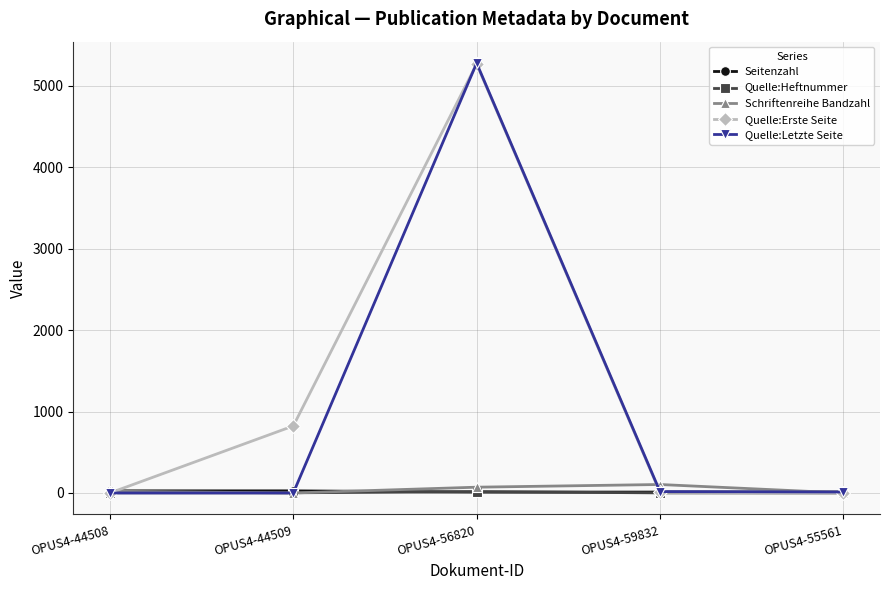

What is the highest value of the Quelle:Erste Seite series?

5269